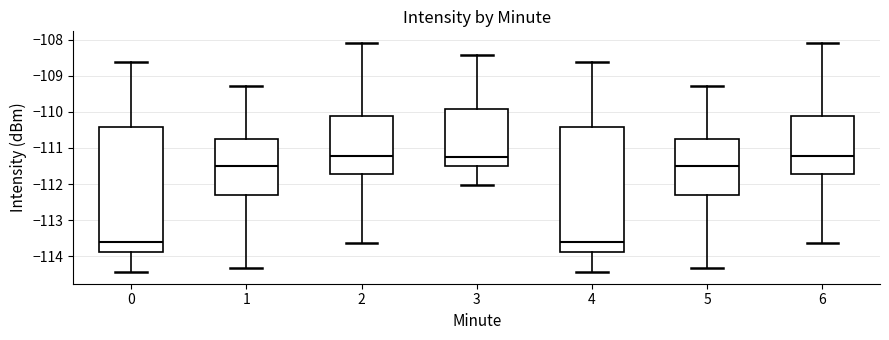

Reading left to right, transcribe this box plot: for each box, give where its median line is, the range the box spans, and where its two whiskers end, as read against the y-axis. The values are not printed on the chart, so give them approximately, as read against the axis.

0: median -113.6, box -113.9 to -110.4, whiskers -114.4 to -108.6
1: median -111.5, box -112.3 to -110.7, whiskers -114.3 to -109.3
2: median -111.2, box -111.7 to -110.1, whiskers -113.6 to -108.1
3: median -111.2, box -111.5 to -109.9, whiskers -112.0 to -108.4
4: median -113.6, box -113.9 to -110.4, whiskers -114.4 to -108.6
5: median -111.5, box -112.3 to -110.7, whiskers -114.3 to -109.3
6: median -111.2, box -111.7 to -110.1, whiskers -113.6 to -108.1